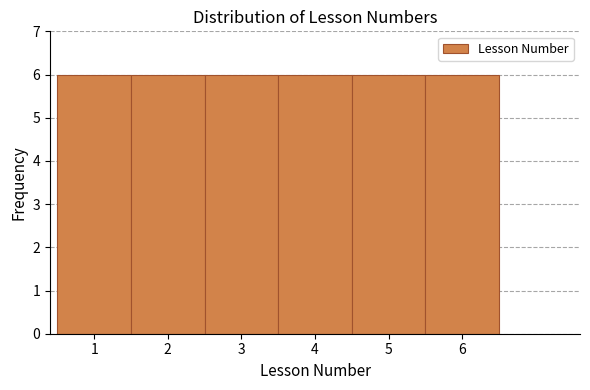

Reading left to right, transcribe this chart: for each bar, give the range it covers on the x-axis and its height. The values are not printed on the chart, so give them approximately, as read against the axis.

0.5 to 1.5: 6
1.5 to 2.5: 6
2.5 to 3.5: 6
3.5 to 4.5: 6
4.5 to 5.5: 6
5.5 to 6.5: 6